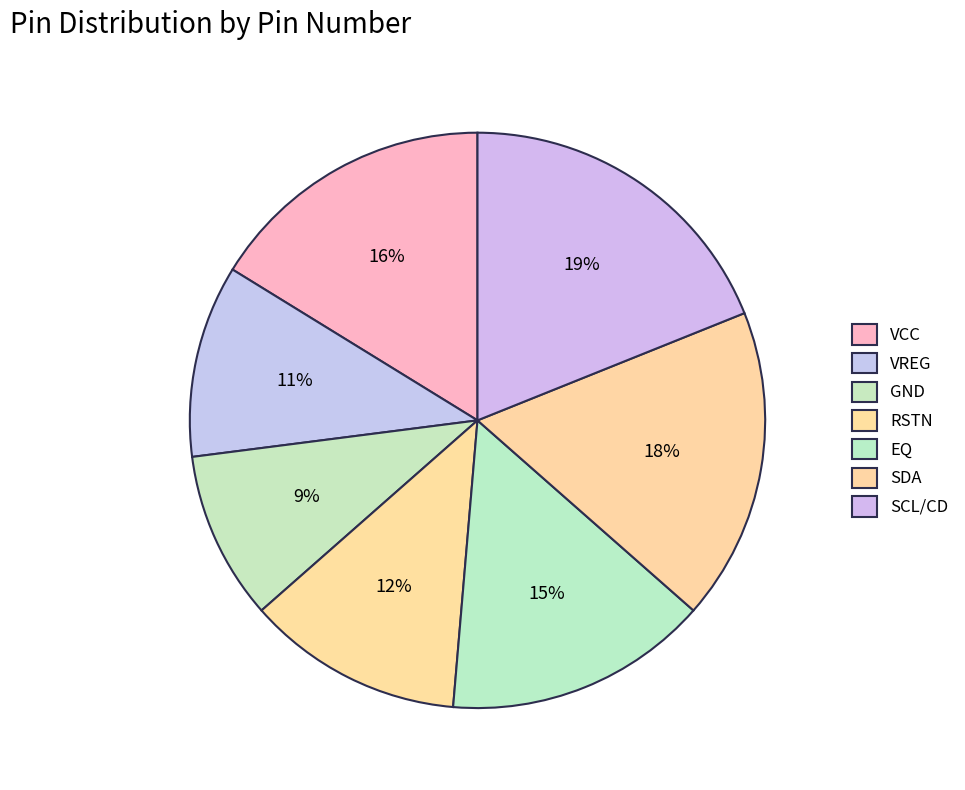

How many slices are in this pie chart?

7